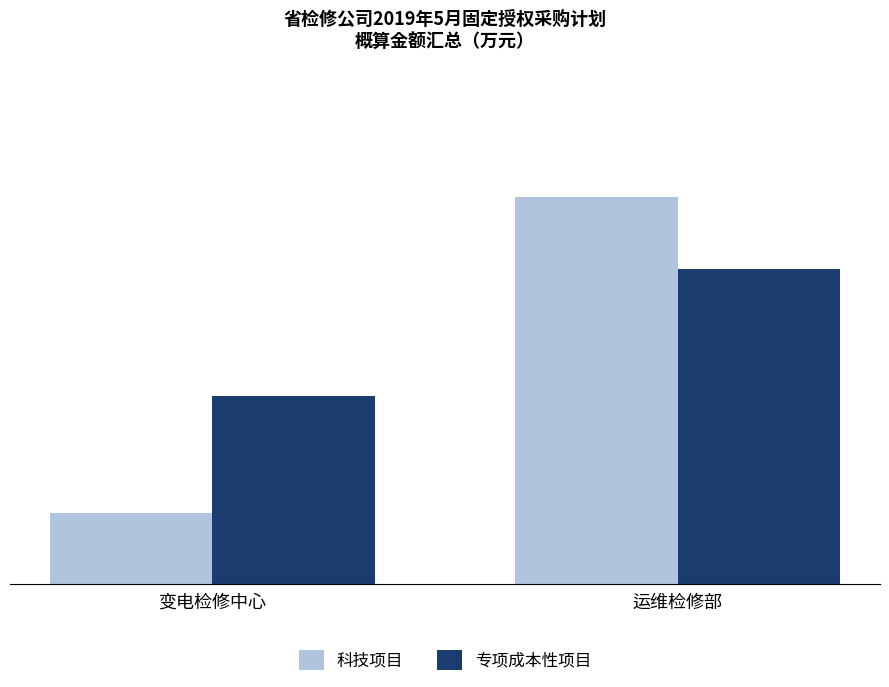

What is the sum of all 专项成本性项目 values?

246.7